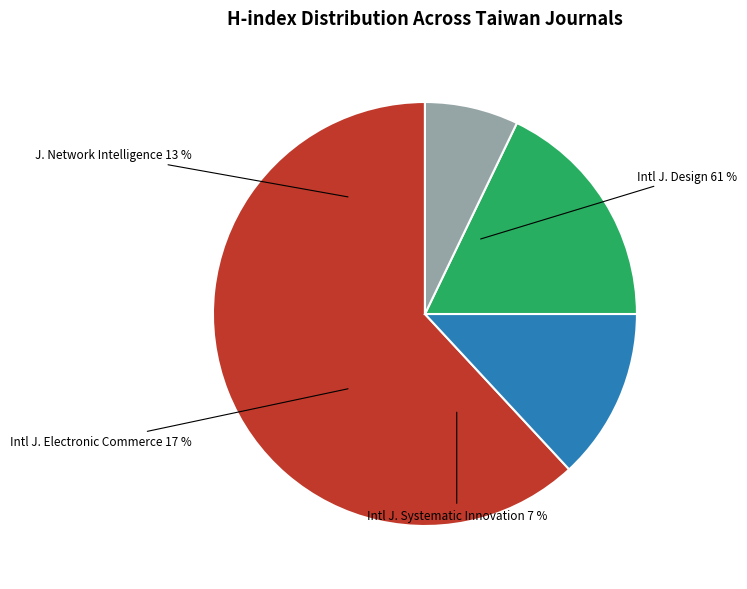

Which slice represents more than half of the pie?

International Journal of Design